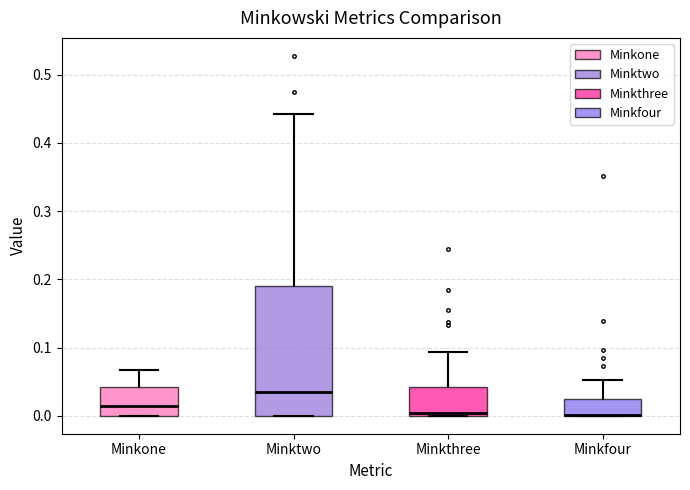

Reading left to right, read every box against the y-axis: the position of its median line, the range the box covers, and the ends of its whiskers. The values are not printed on the chart, so give them approximately, as read against the axis.

Minkone: median 0.01, box 0.00 to 0.04, whiskers 0.00 to 0.07
Minktwo: median 0.04, box 0.00 to 0.19, whiskers 0.00 to 0.44
Minkthree: median 0.00 (just above the box's lower edge), box 0.00 to 0.04, whiskers 0.00 to 0.09
Minkfour: median 0.00 (drawn on the box's lower edge), box 0.00 to 0.02, whiskers 0.00 to 0.05